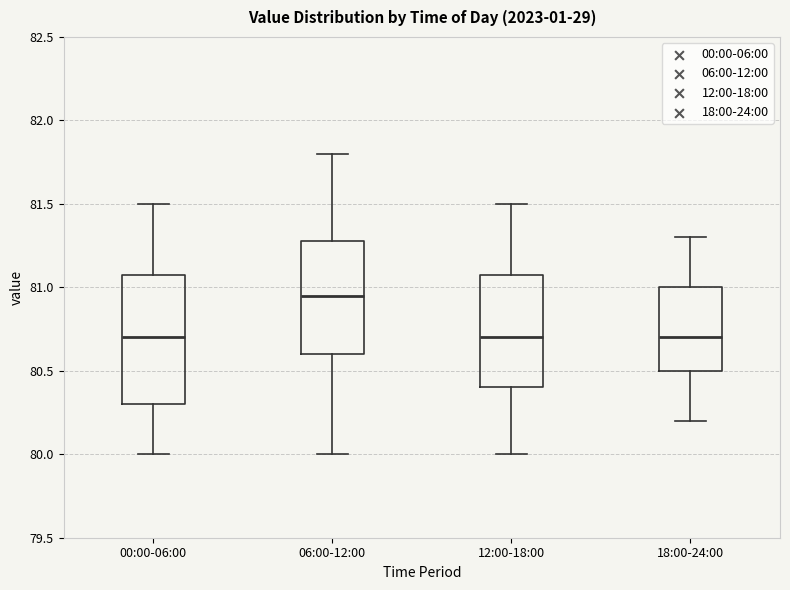

Which box is the tallest, from its lower edge to its upper edge?

00:00-06:00